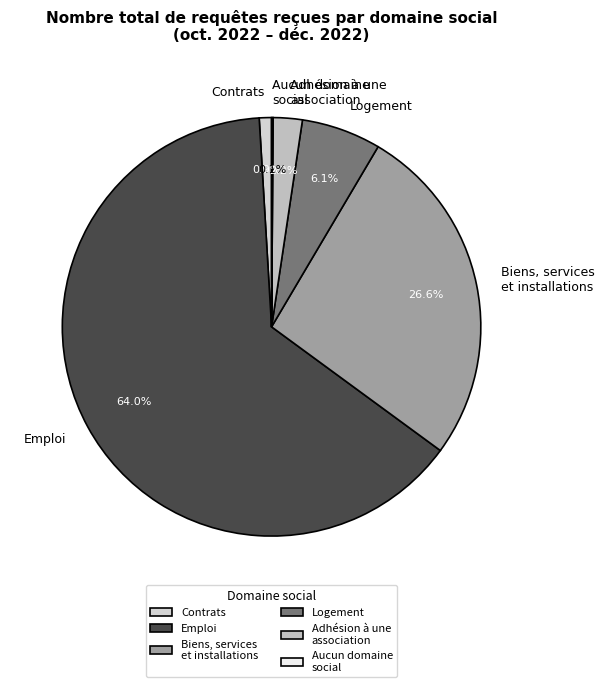

Which category accounts for the majority?

Emploi